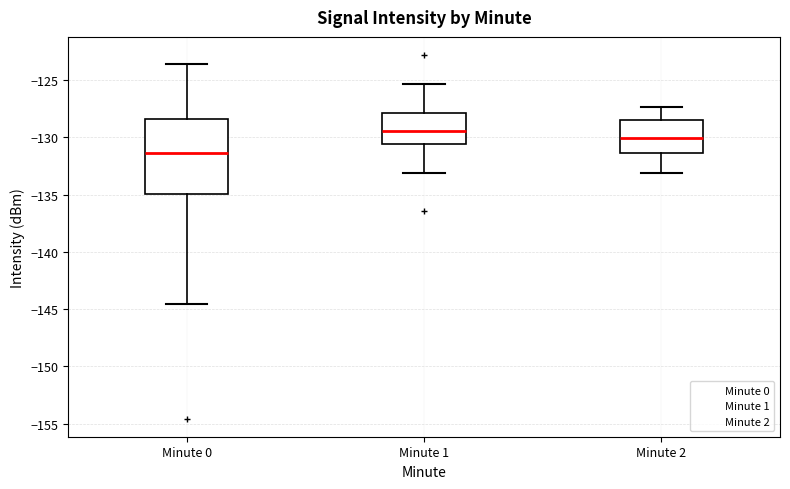

Where is the lower edge of the box for Minute 1 on the y-axis? The values are not printed on the chart, so give them approximately, as read against the axis.

-130.5